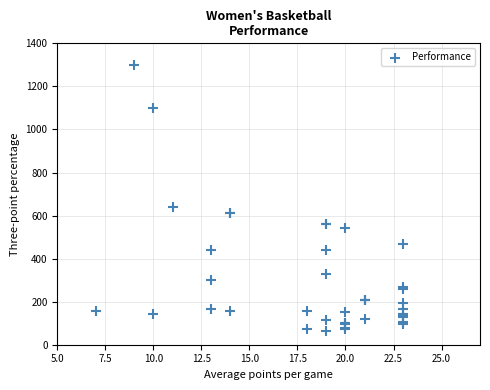

What Y value in the scatter plot is closest to 682?

640